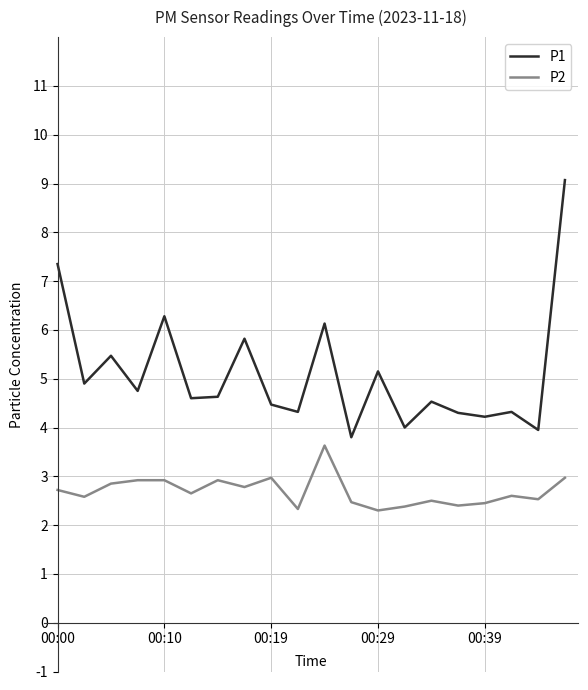

Rank the series by their maximum value, from highest to lowest.

P1, P2